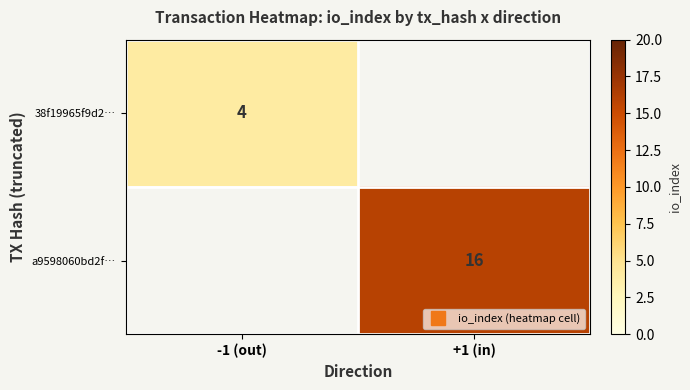

What value does the a9598060bd2f… series have at +1 (in)?

16.0